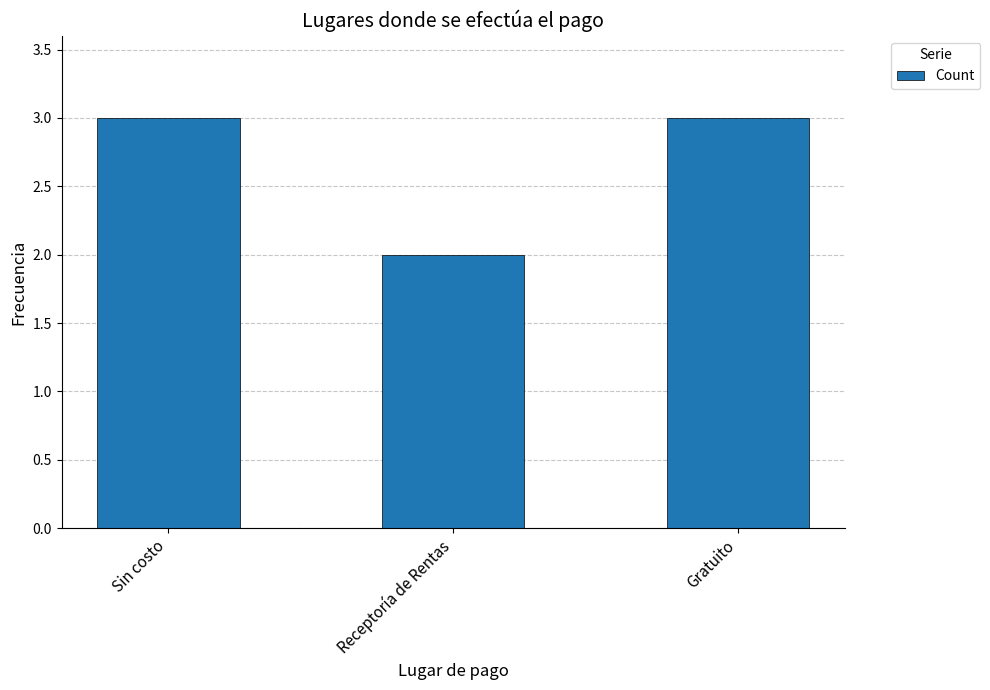

What is the value of the 2nd bar from the left?

2